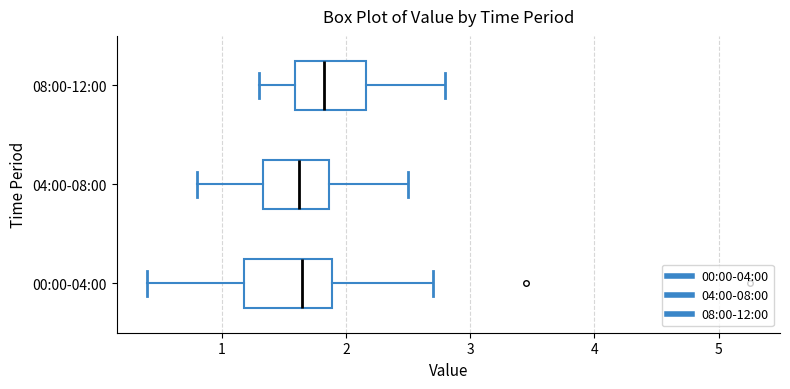

Reading bottom to top, read every box against the x-axis: the position of its median line, the range the box covers, and the ends of its whiskers. The values are not printed on the chart, so give them approximately, as read against the axis.

00:00-04:00: median 1.7, box 1.2 to 1.9, whiskers 0.4 to 2.7
04:00-08:00: median 1.6, box 1.3 to 1.9, whiskers 0.8 to 2.5
08:00-12:00: median 1.8, box 1.6 to 2.2, whiskers 1.3 to 2.8